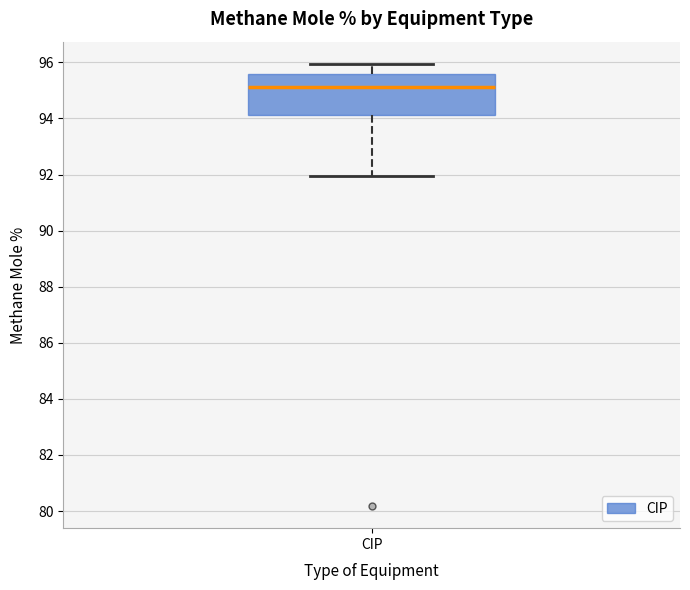

Transcribe this box plot: give where the median line is, the range the box spans, and where the two whiskers end, as read against the y-axis. The values are not printed on the chart, so give them approximately, as read against the axis.

median 95.2, box 94.2 to 95.6, whiskers 92.0 to 96.0